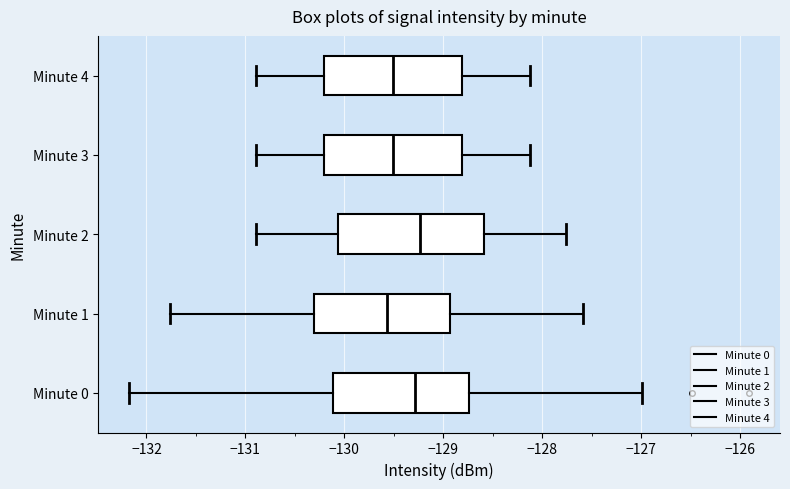

Where does the right whisker of the box for Minute 2 end on the x-axis? The values are not printed on the chart, so give them approximately, as read against the axis.

-127.8